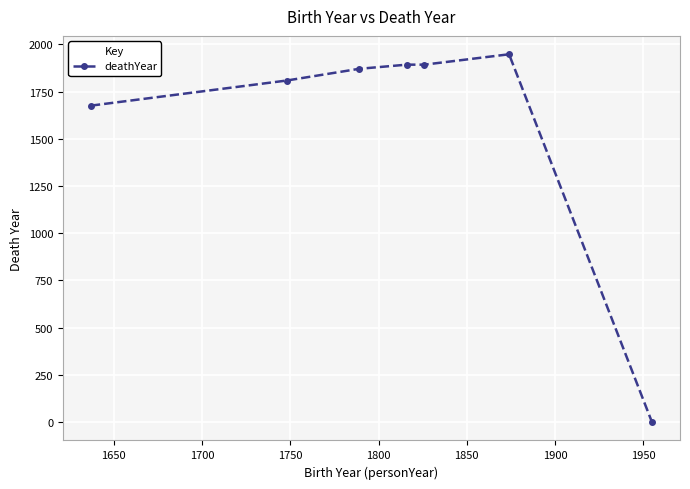

What is the difference between the maximum and minimum values?

1948